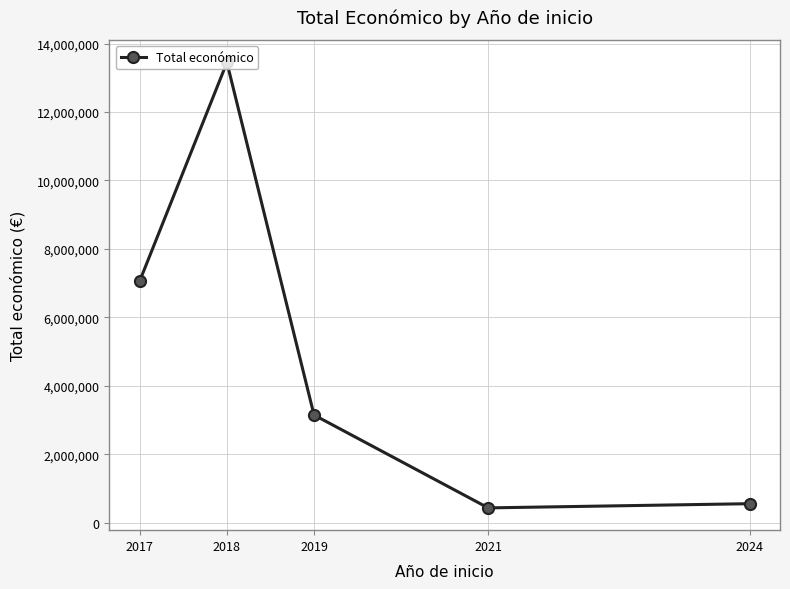

List the labels in order of value, smallest first.

2021, 2024, 2019, 2017, 2018